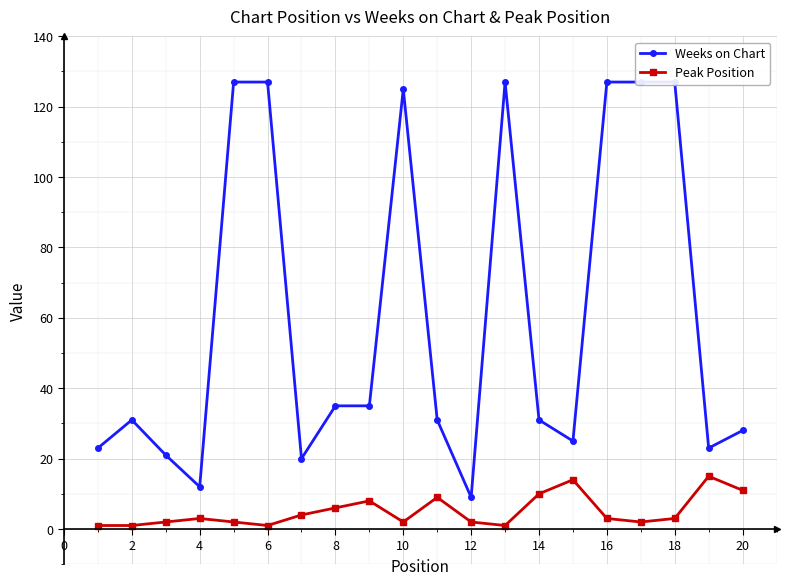

Which series has the largest total across all categories?

Weeks on Chart